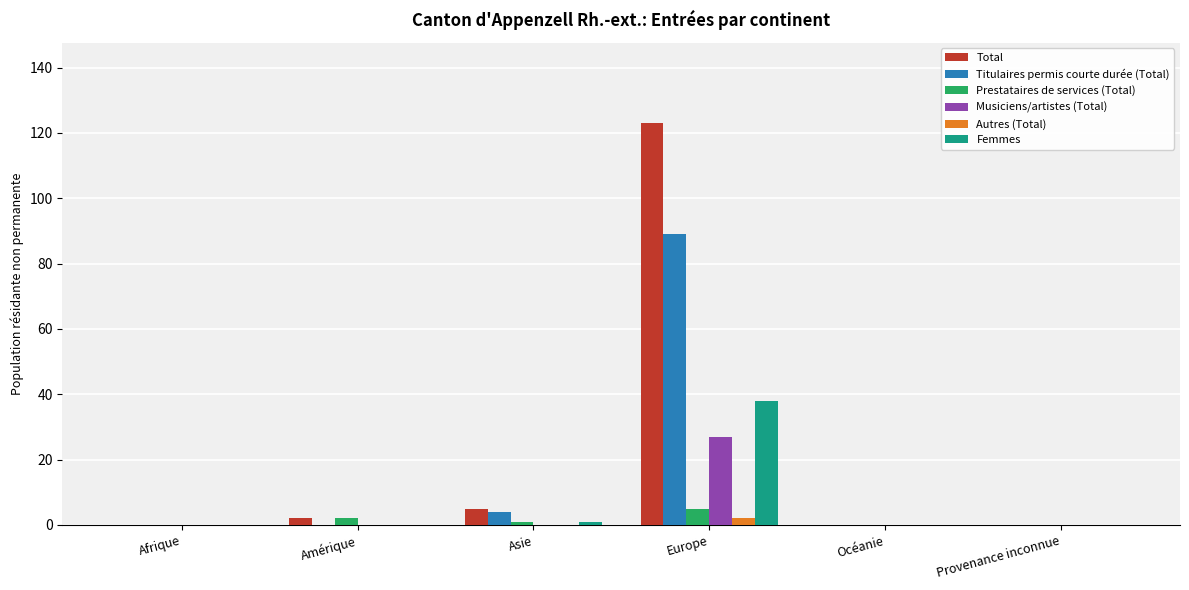

What is the average value of the Titulaires permis courte durée (Total) series?

16